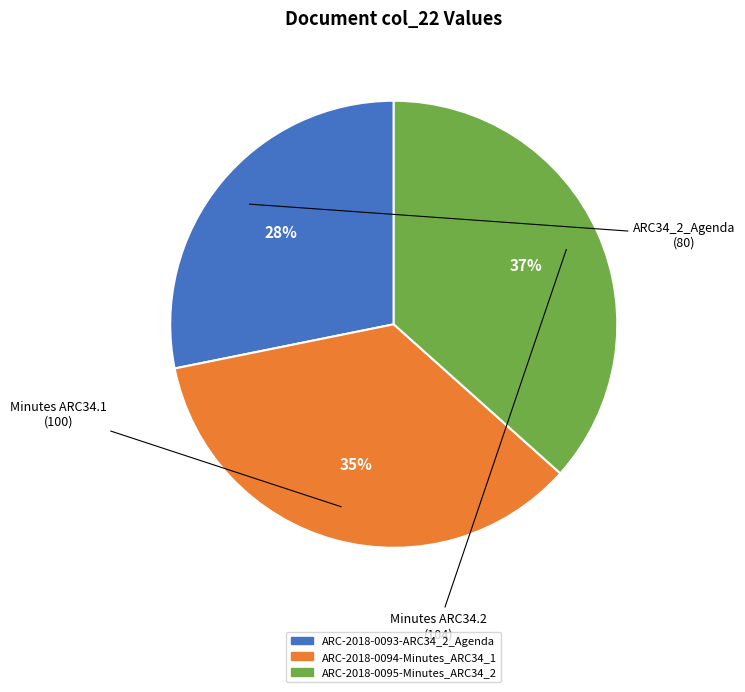

The ARC-2018-0095-Minutes_ARC34_2 slice represents 22% of the pie. True or false?

False